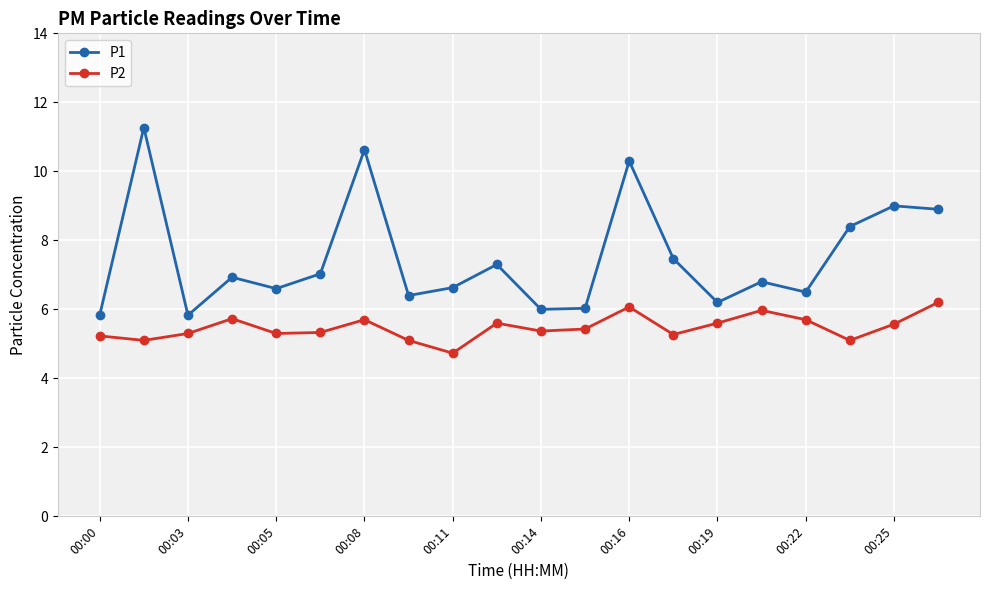

Does the chart display data point markers on the line(s)?

Yes